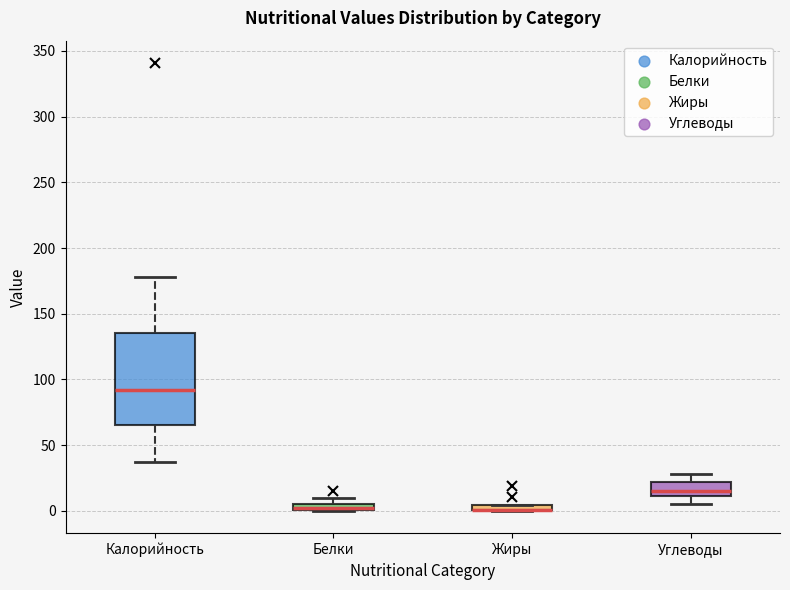

Which box is the tallest, from its lower edge to its upper edge?

Калорийность